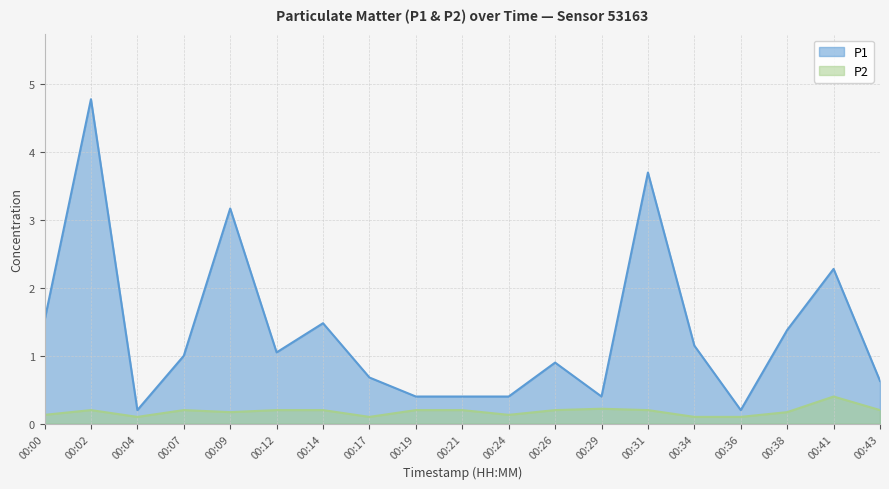

Reading left to right, transcribe all the data shown in this chart.

P1: 1.5	4.8	0.2	1.0	3.2	1.1	1.5	0.7	0.4	0.4	0.4	0.9	0.4	3.7	1.1	0.2	1.4	2.3	0.6
P2: 0.1	0.2	0.1	0.2	0.2	0.2	0.2	0.1	0.2	0.2	0.1	0.2	0.2	0.2	0.1	0.1	0.2	0.4	0.2